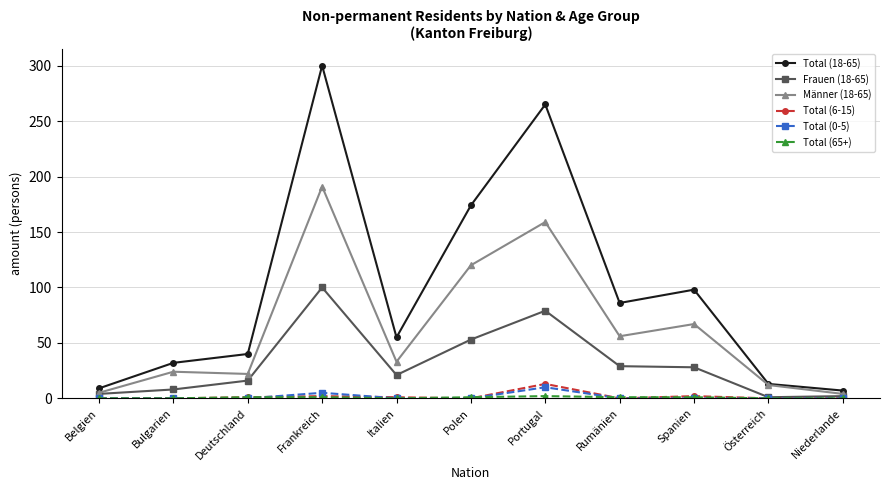

What is the sum of all Männer (18-65) values?

693